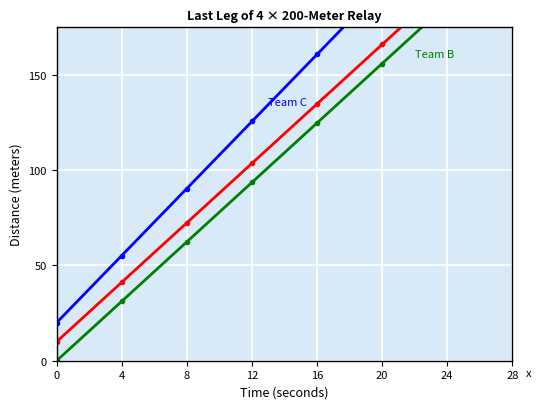

True or false: Team C has more than 0 points higher than both neighbors.

False